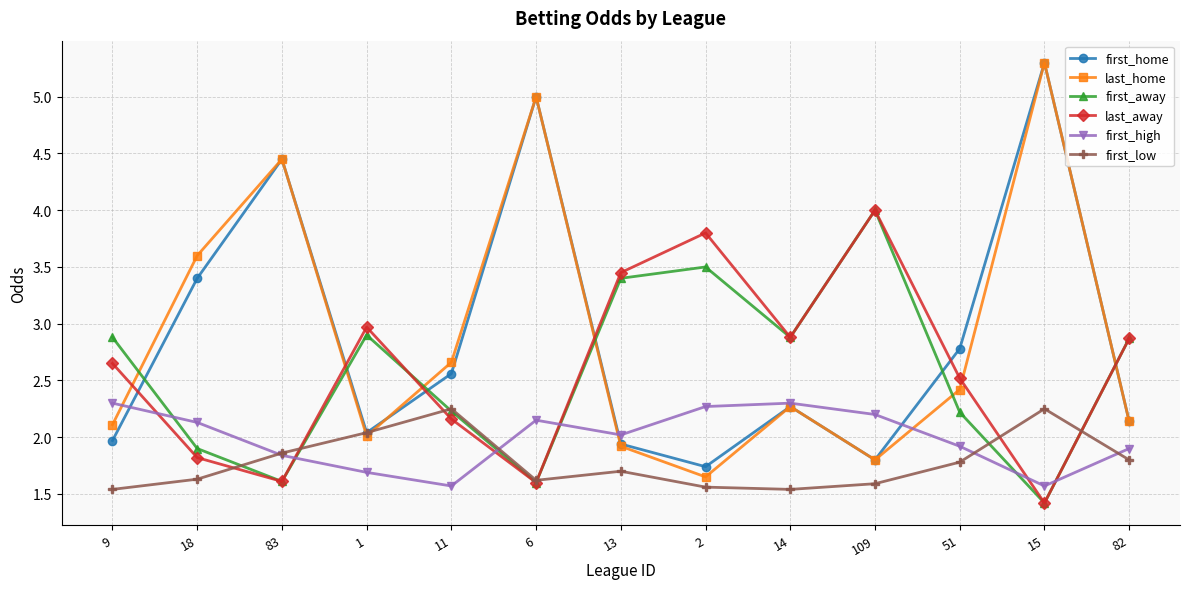

True or false: last_home has more than 0 points higher than both neighbors.

True